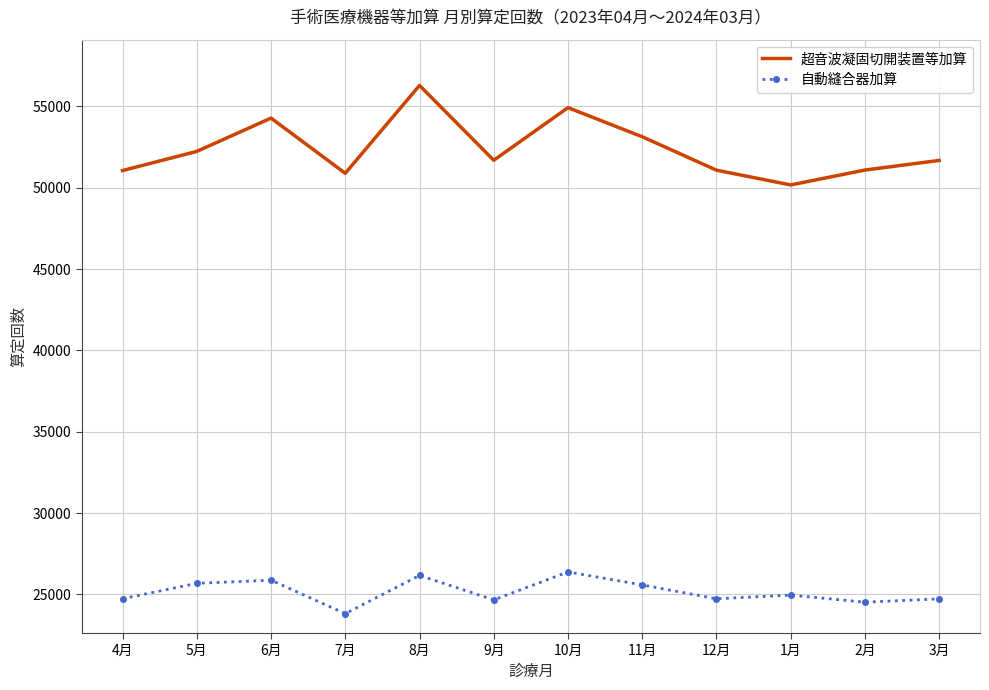

Count the number of data series in this chart.

2